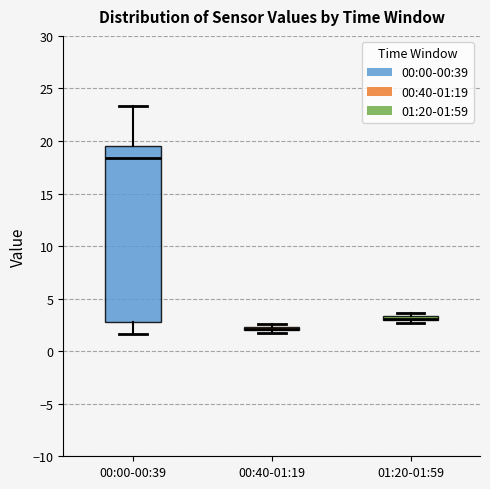

Where is the upper edge of the box for 01:20-01:59 on the y-axis? The values are not printed on the chart, so give them approximately, as read against the axis.

3.5